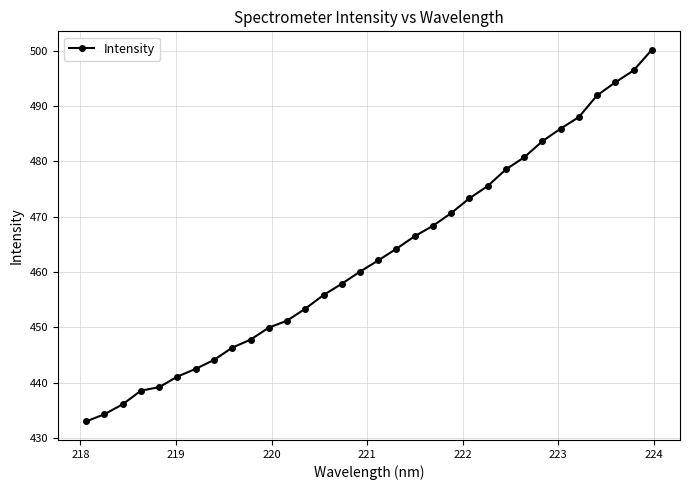

What is the difference between the maximum and second lowest values?

65.8